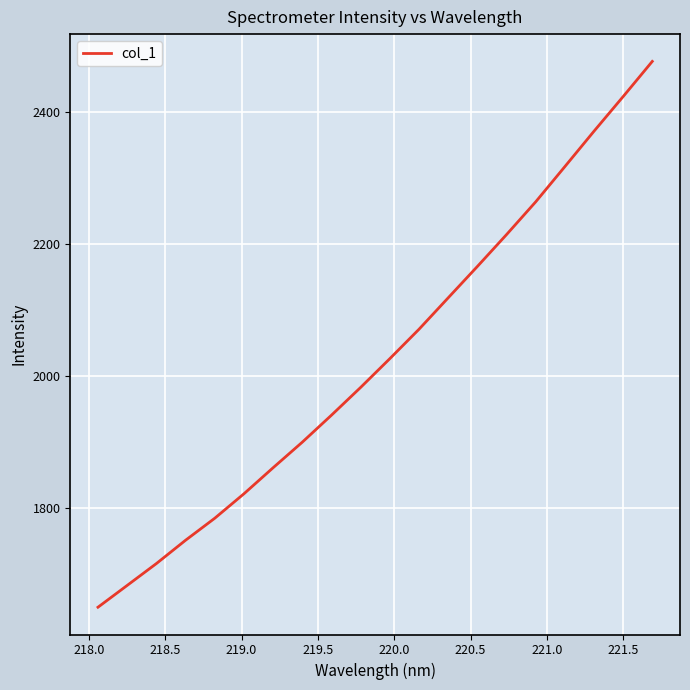

What is the sum of all values?

40535.4